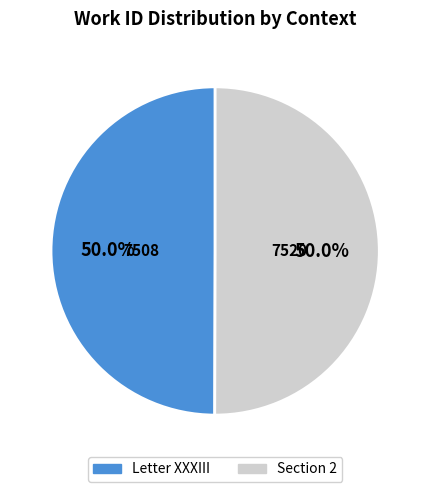

To the nearest percent, what portion does Letter XXXIII represent?

50%